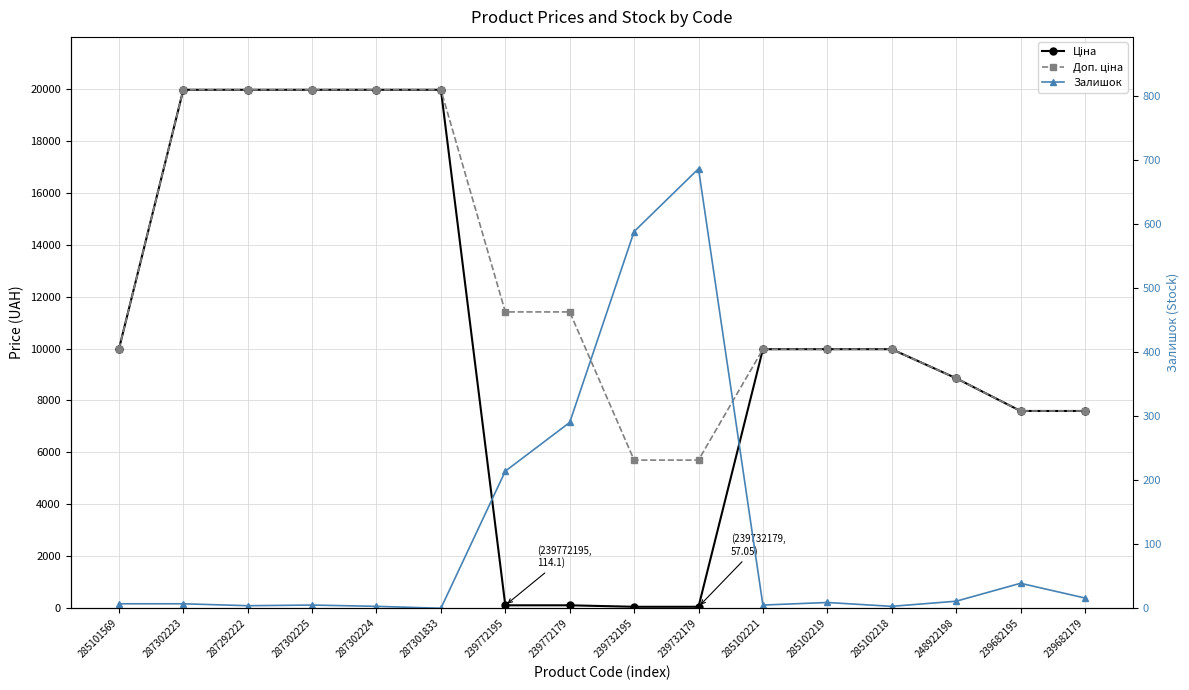

What is the approximate value of Ціна at 285102218?

9975.0